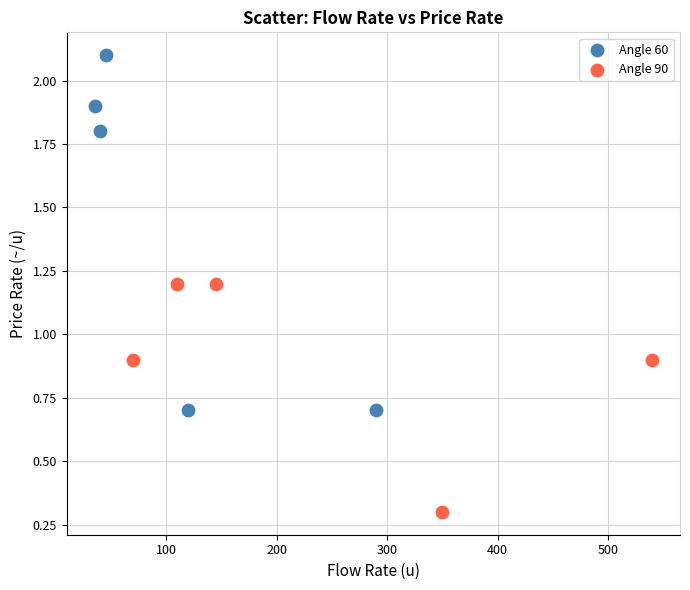

Which series has the widest spread of Y values?

Angle 60